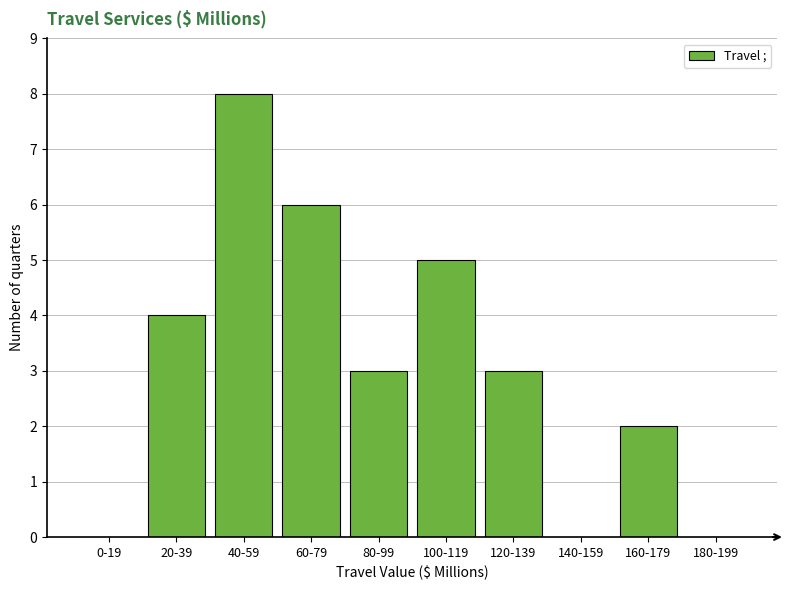

Reading left to right, list all the values displayed in this chart.

0-19=0	20-39=4	40-59=8	60-79=6	80-99=3	100-119=5	120-139=3	140-159=0	160-179=2	180-199=0